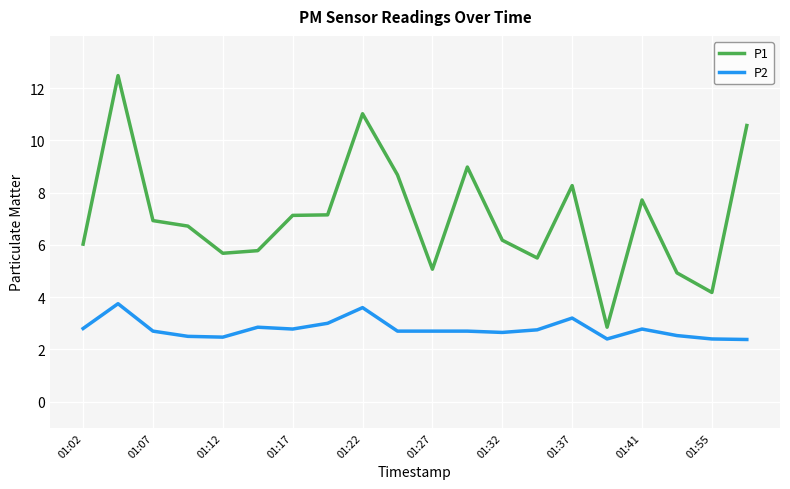

Which series has the largest total across all categories?

P1